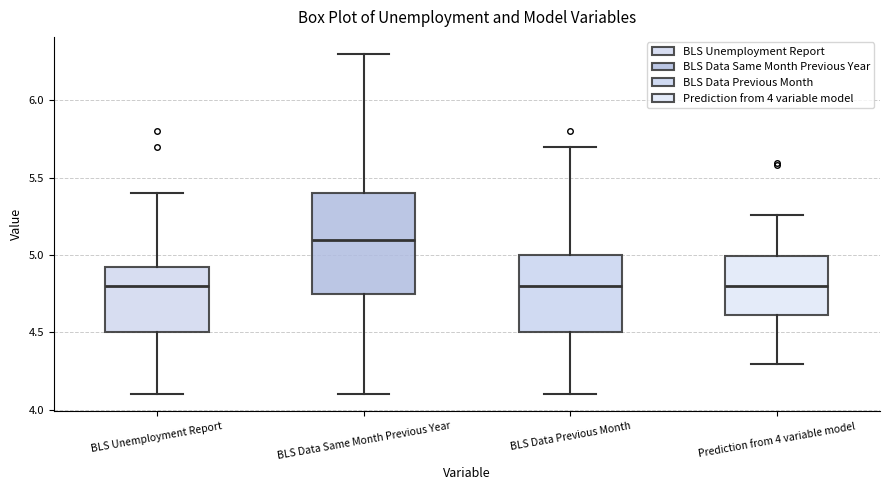

Reading left to right, transcribe this box plot: for each box, give where its median line is, the range the box spans, and where its two whiskers end, as read against the y-axis. The values are not printed on the chart, so give them approximately, as read against the axis.

BLS Unemployment Report: median 4.80, box 4.50 to 4.95, whiskers 4.10 to 5.40
BLS Data Same Month Previous Year: median 5.10, box 4.75 to 5.40, whiskers 4.10 to 6.30
BLS Data Previous Month: median 4.80, box 4.50 to 5.00, whiskers 4.10 to 5.70
Prediction from 4 variable model: median 4.80, box 4.60 to 5.00, whiskers 4.30 to 5.25